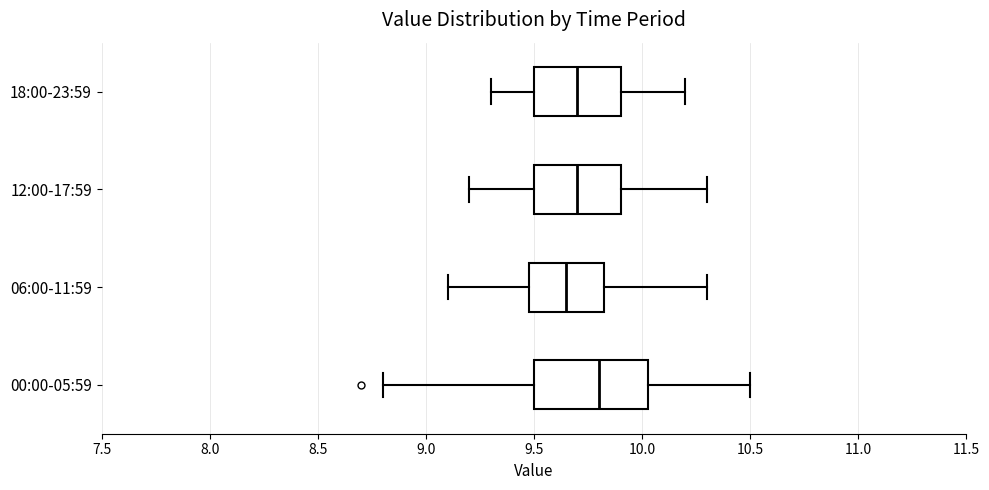

Which box is the widest, from its left edge to its right edge?

00:00-05:59